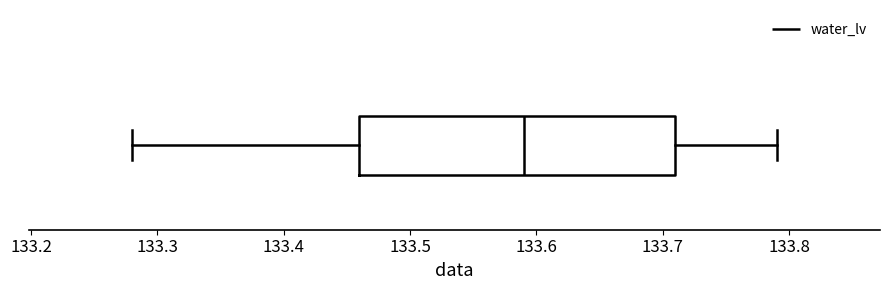

Read this box plot against the x-axis: the position of the median line, the range covered by the box, and the ends of both whiskers. The values are not printed on the chart, so give them approximately, as read against the axis.

median 133.59, box 133.46 to 133.71, whiskers 133.28 to 133.79